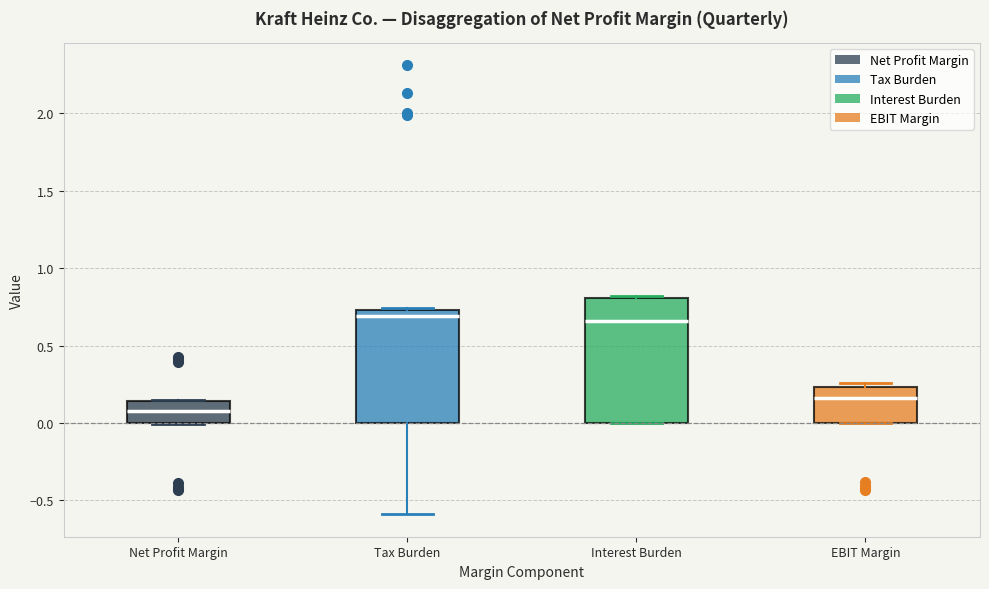

Where is the upper edge of the box for Net Profit Margin on the y-axis? The values are not printed on the chart, so give them approximately, as read against the axis.

0.15